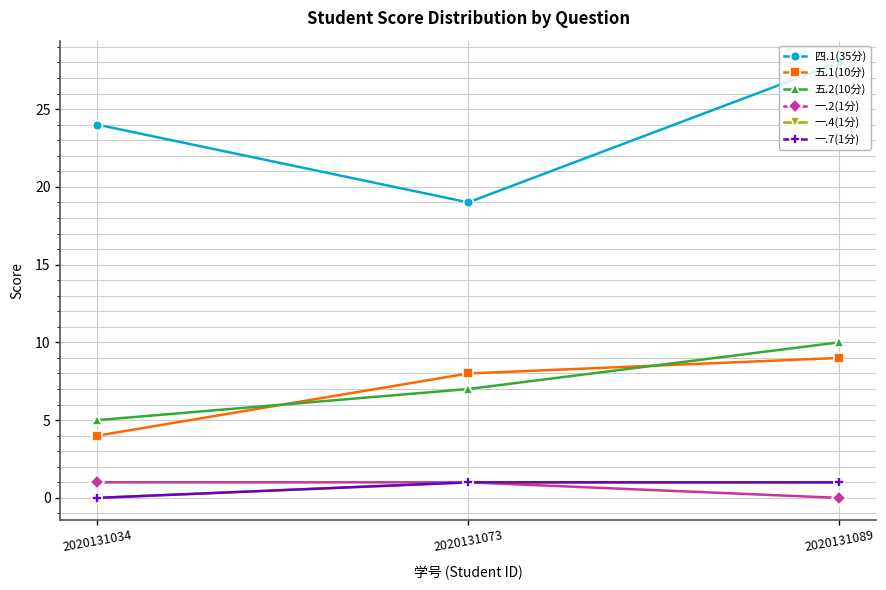

What is the greatest value displayed?

28